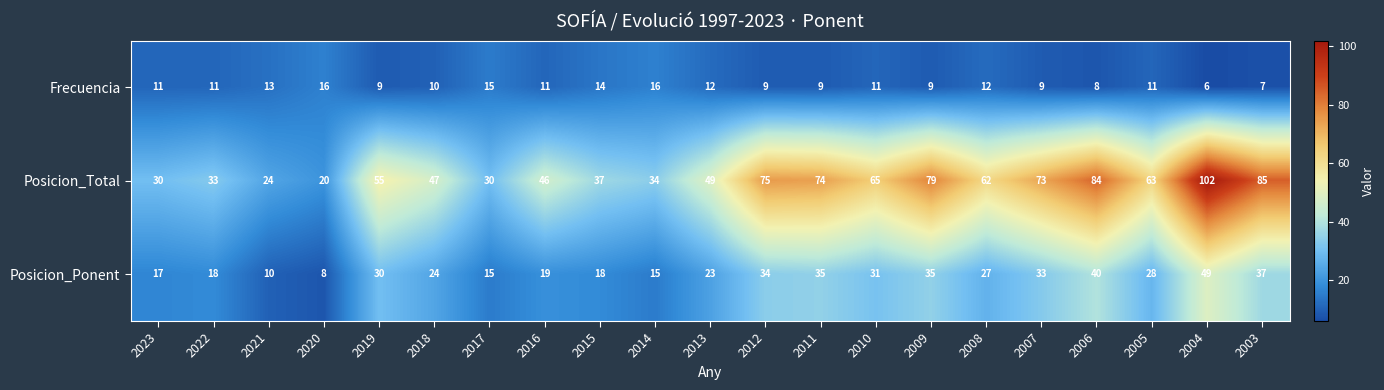

Rank the series by their maximum value, from lowest to highest.

Frecuencia, Posicion_Ponent, Posicion_Total